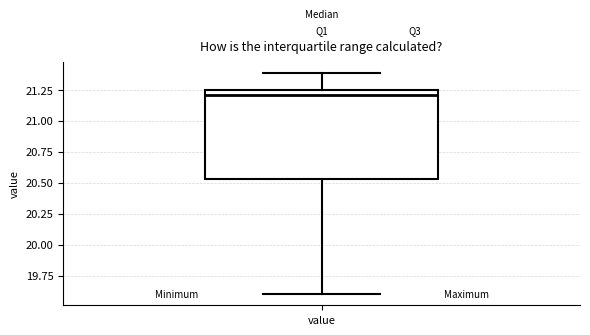

Read this box plot against the y-axis: the position of the median line, the range covered by the box, and the ends of both whiskers. The values are not printed on the chart, so give them approximately, as read against the axis.

median 21.20, box 20.55 to 21.25, whiskers 19.60 to 21.40